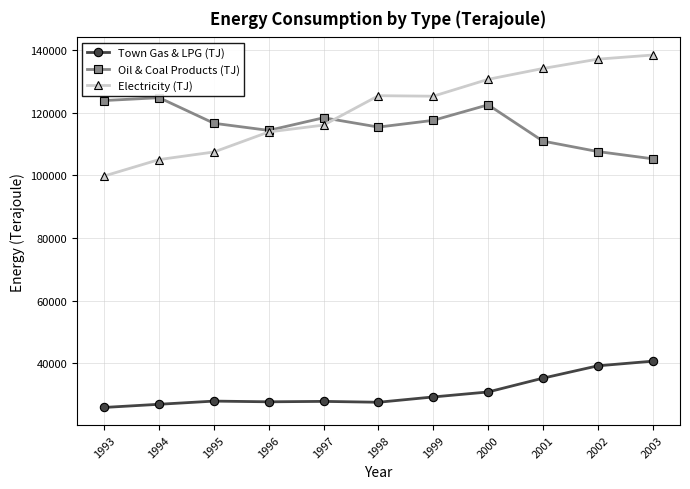

Which series ends up on top after the final intersection of Oil & Coal Products (TJ) and Electricity (TJ)?

Electricity (TJ)